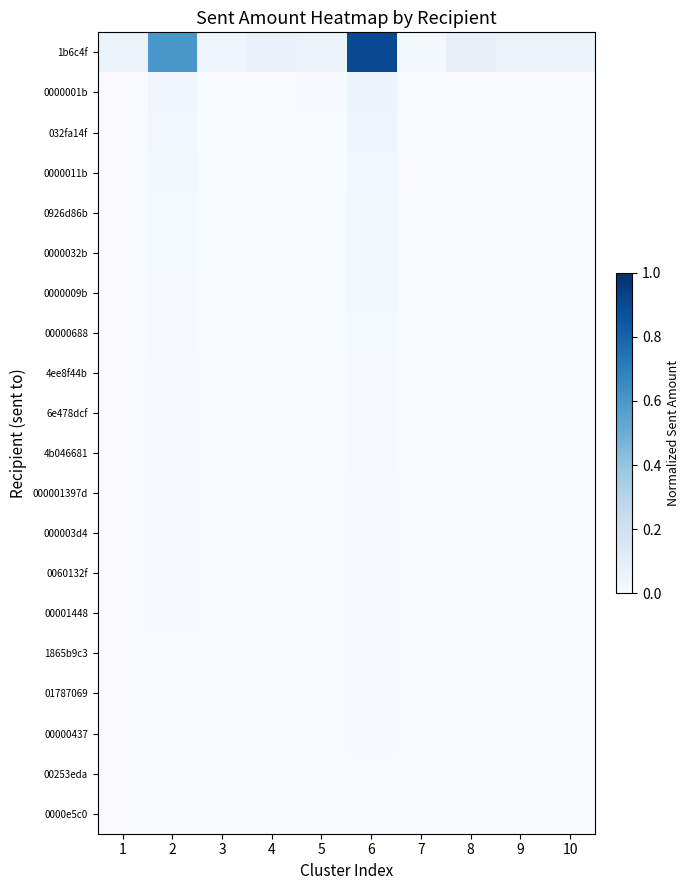

How many categories are shown in the chart?

10